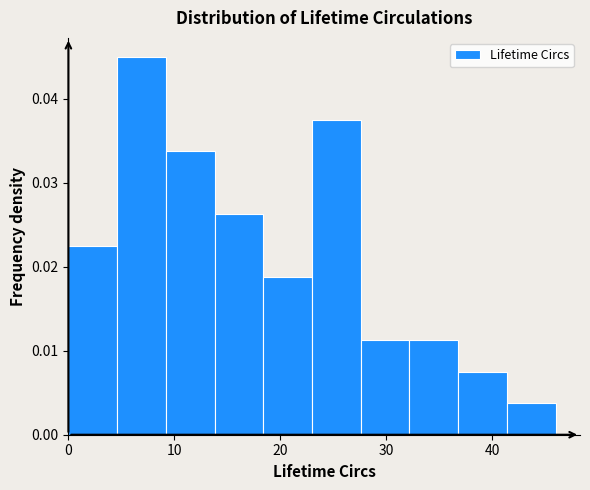

Reading left to right, list every bar in this chart as the range it spans on the x-axis followed by its height. Neither the bar edges nor the heights are printed on the chart, so give them approximately, as read against the axes.

0.0 to 4.6: 0.022
4.6 to 9.2: 0.045
9.2 to 13.8: 0.034
13.8 to 18.4: 0.026
18.4 to 23.0: 0.019
23.0 to 27.6: 0.037
27.6 to 32.2: 0.011
32.2 to 36.8: 0.011
36.8 to 41.4: 0.007
41.4 to 46.0: 0.004